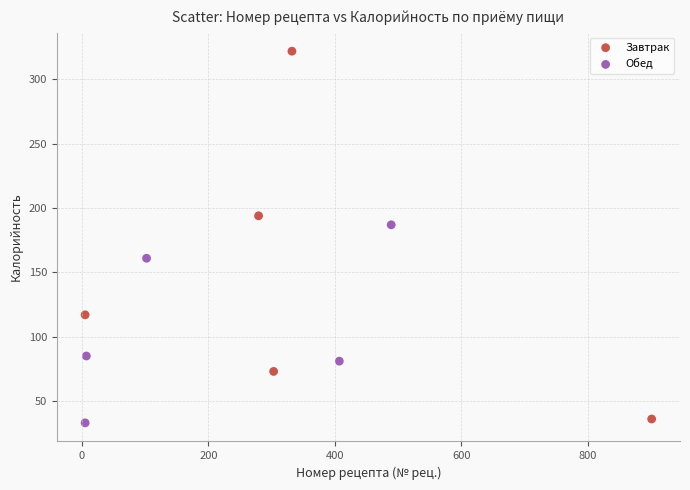

Which series contains the highest Y value?

Завтрак